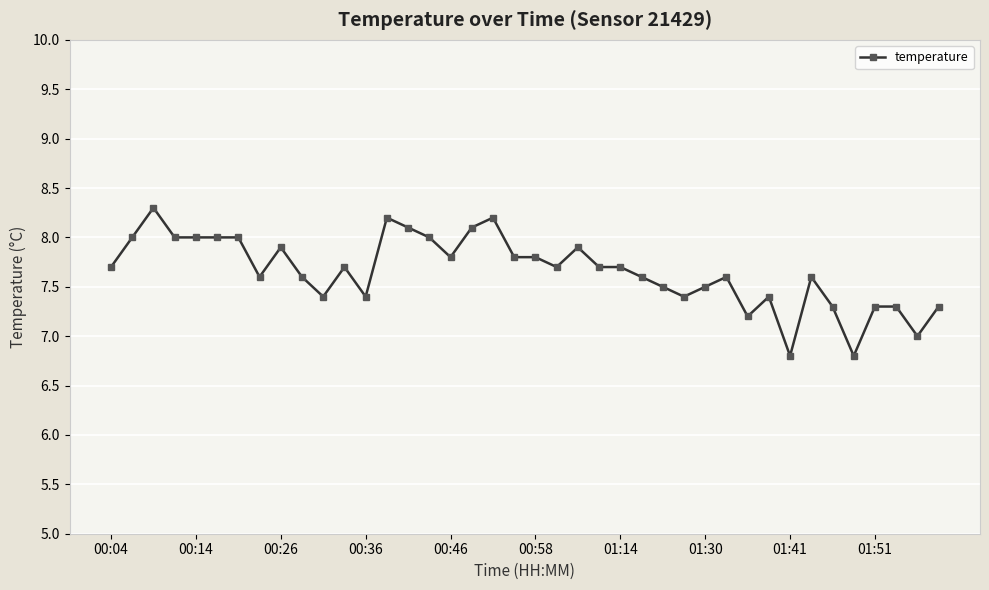

What is the value of the 30th point from the left?

7.6